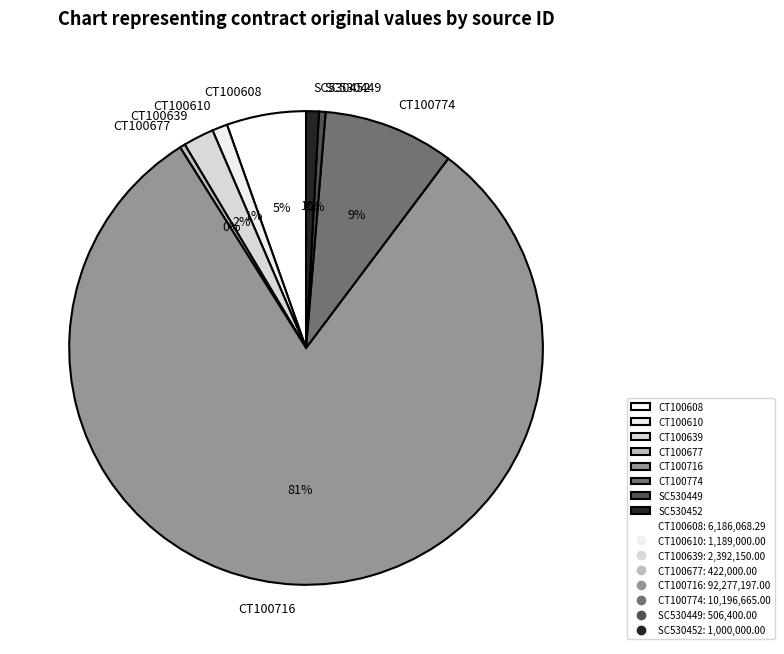

Between CT100677 and CT100608, which is larger?

CT100608